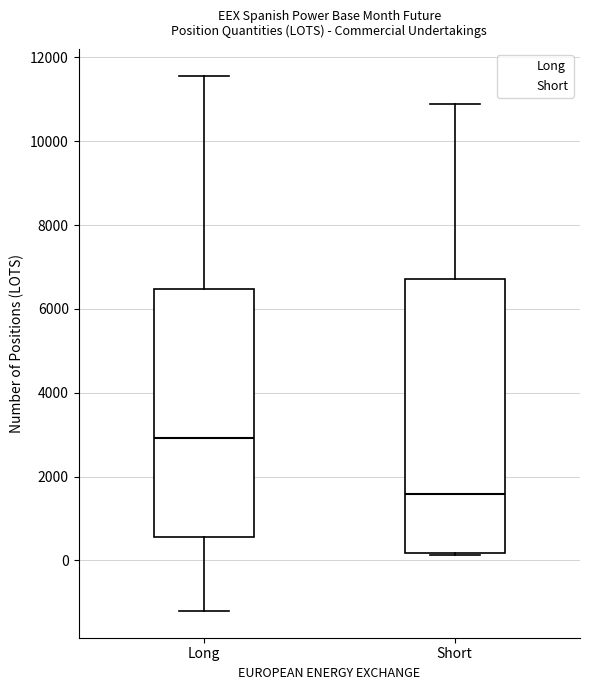

Comparing the boxes themselves (not the whiskers), which one is the tallest?

Short